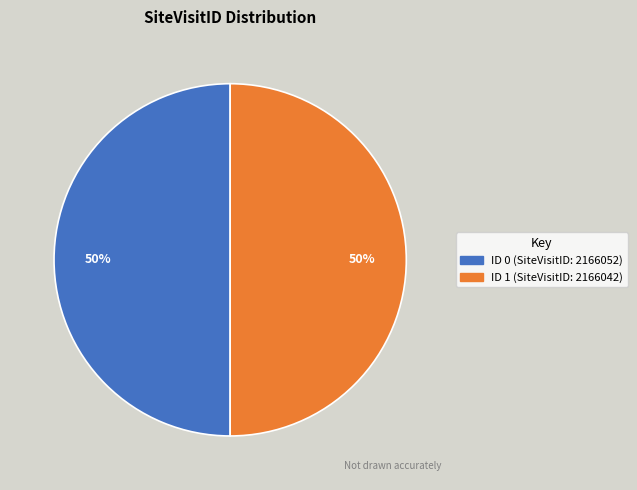

To the nearest percent, what is the average slice percentage?

50%